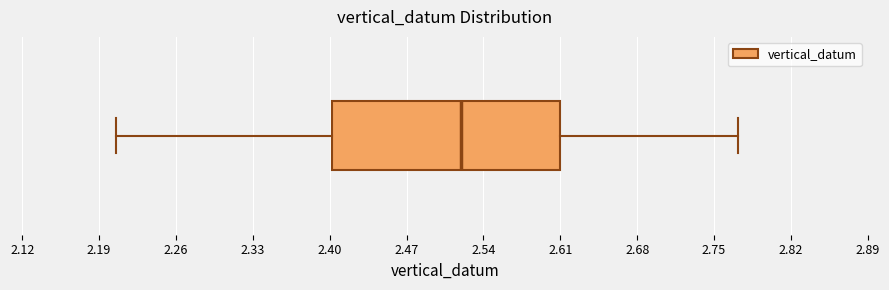

Read this box plot against the x-axis: the position of the median line, the range covered by the box, and the ends of both whiskers. The values are not printed on the chart, so give them approximately, as read against the axis.

median 2.52, box 2.40 to 2.61, whiskers 2.21 to 2.77